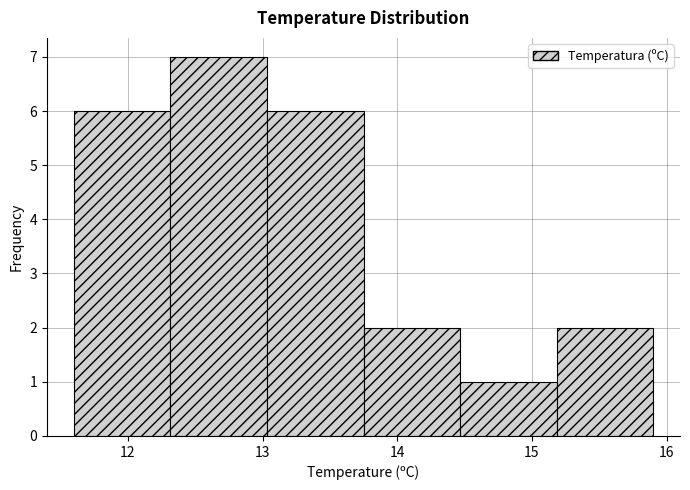

What is the height of the bar covering 12.3 to 13.0 on the x-axis? Neither the bar edges nor the heights are printed on the chart, so give them approximately, as read against the axes.

7